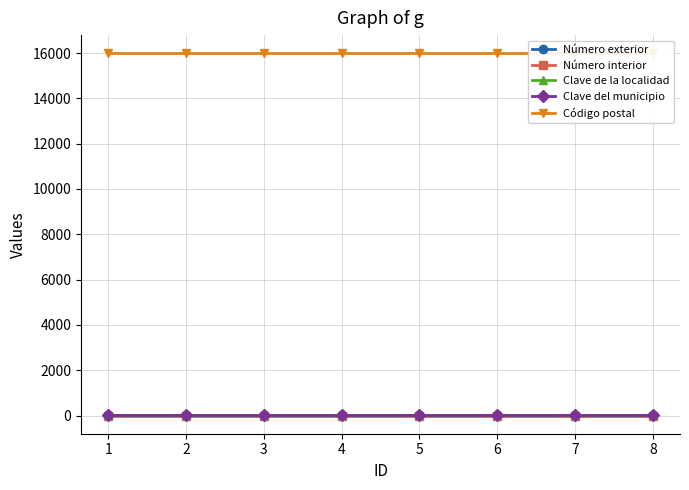

Reading right to left, what are all the values shown in this chart?

Número exterior: 8=17	7=17	6=17	5=17	4=17	3=17	2=17	1=17
Número interior: 8=0	7=0	6=0	5=0	4=0	3=0	2=0	1=0
Clave de la localidad: 8=24	7=24	6=24	5=24	4=24	3=24	2=24	1=24
Clave del municipio: 8=15	7=15	6=15	5=15	4=15	3=15	2=15	1=15
Código postal: 8=15990	7=15990	6=15990	5=15990	4=15990	3=15990	2=15990	1=15990